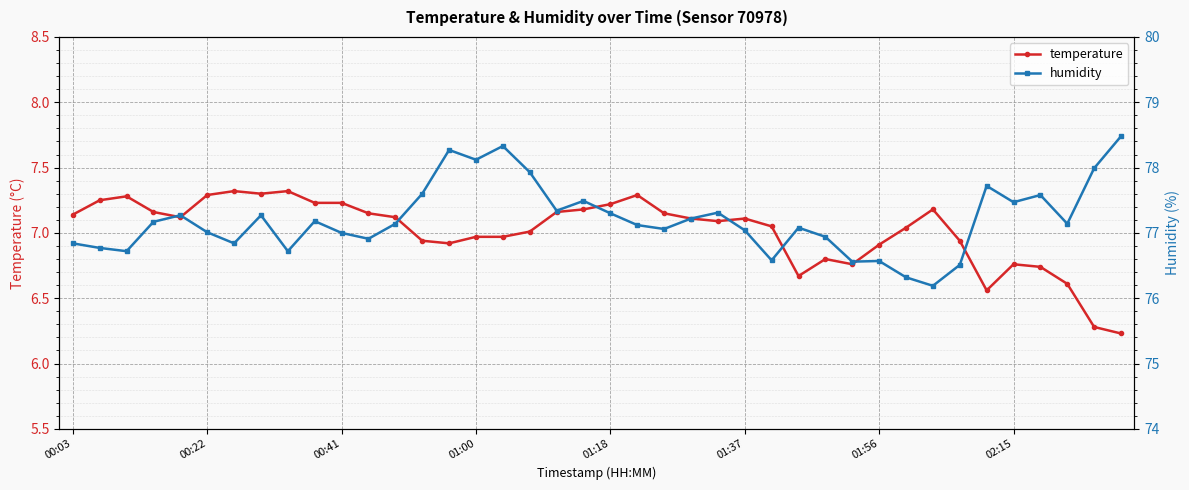

True or false: temperature has more than 0 interior local peaks.

True